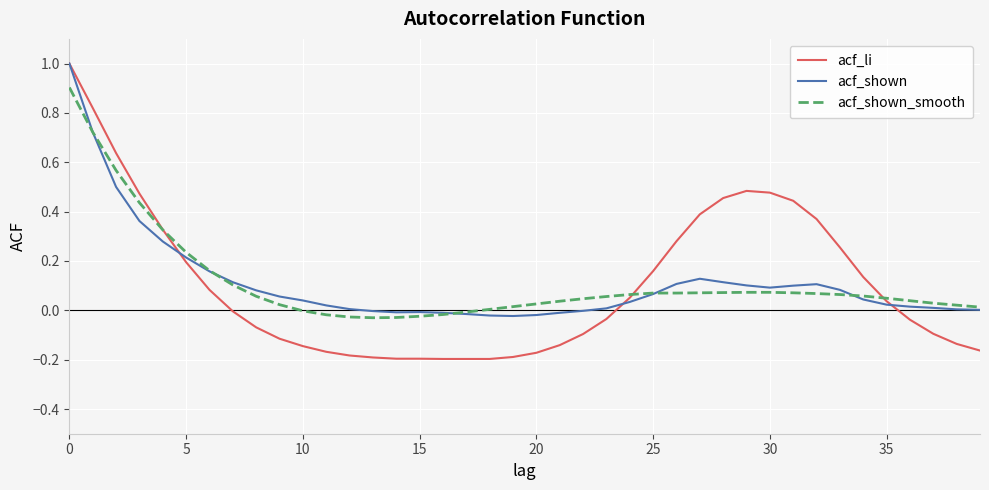

Which series has the widest spread of values?

acf_li